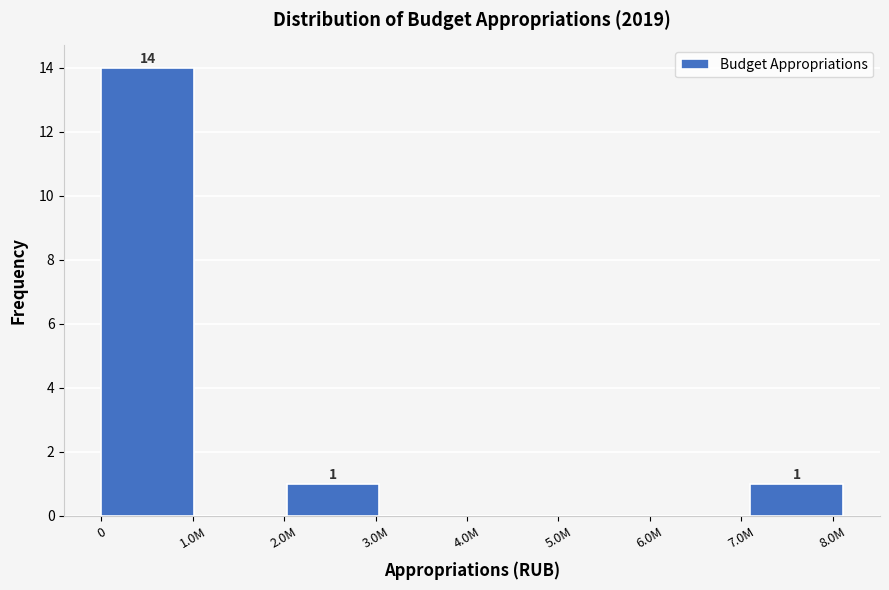

Reading left to right, transcribe all the data shown in this chart.

1.0M=14	2.0M=0	3.0M=1	4.0M=0	5.0M=0	6.0M=0	7.0M=0	8.0M=1